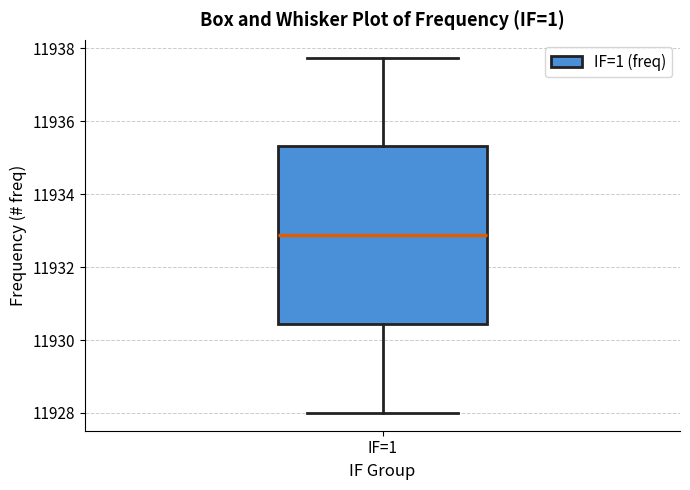

Where does the lower whisker of the box for IF=1 end on the y-axis? The values are not printed on the chart, so give them approximately, as read against the axis.

11928.0